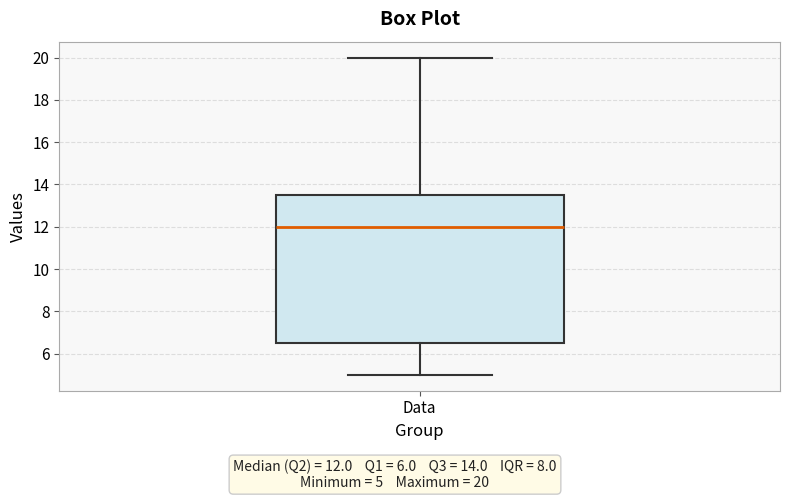

Where is the lower edge of the box for Data on the y-axis? The values are not printed on the chart, so give them approximately, as read against the axis.

6.6